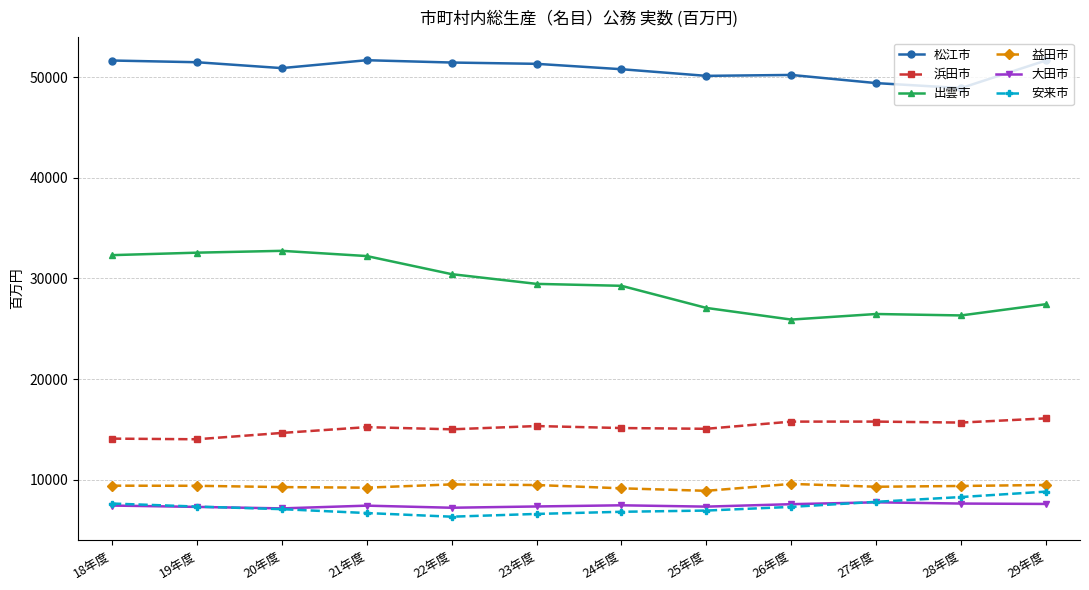

True or false: 浜田市 has more than 0 interior local peaks.

True